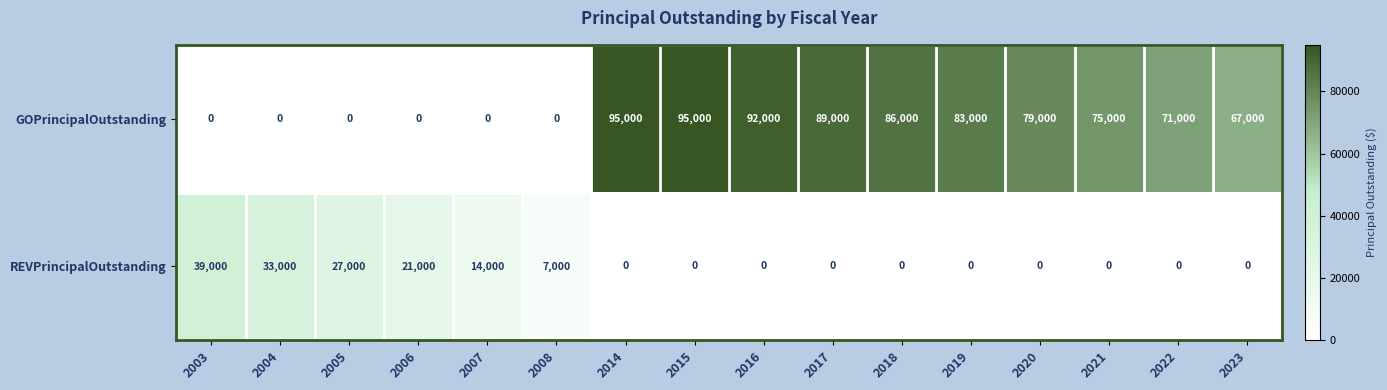

At which label is REVPrincipalOutstanding closest to 19500?

2006